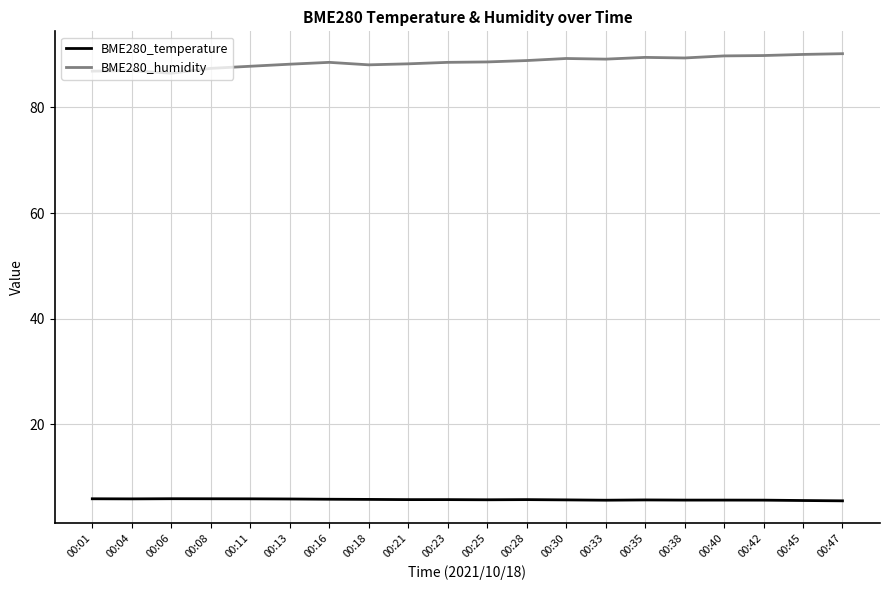

Is this an area chart (filled region under the line)?

No